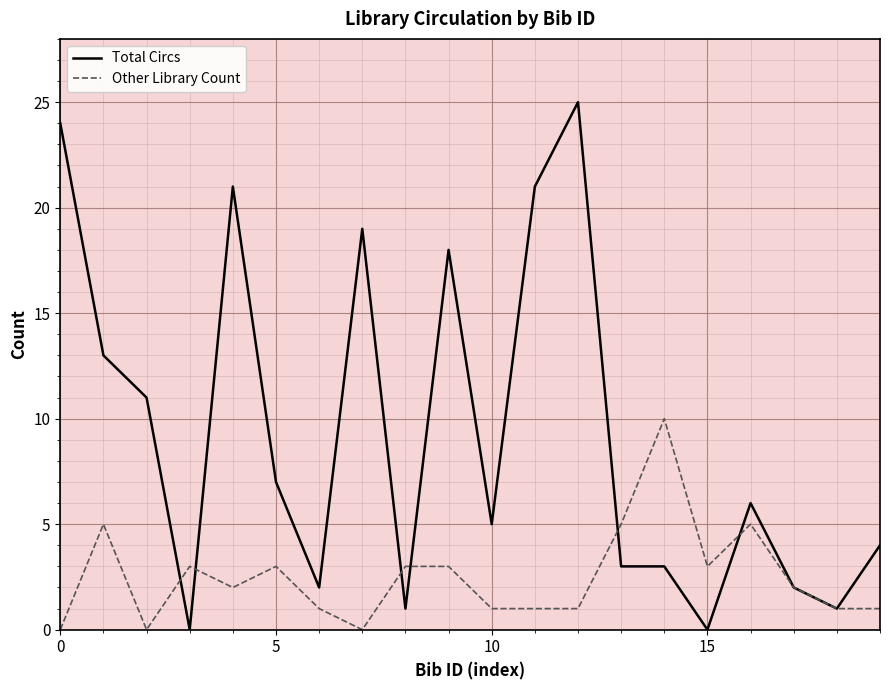

Which series has the largest range (max minus min)?

Total Circs